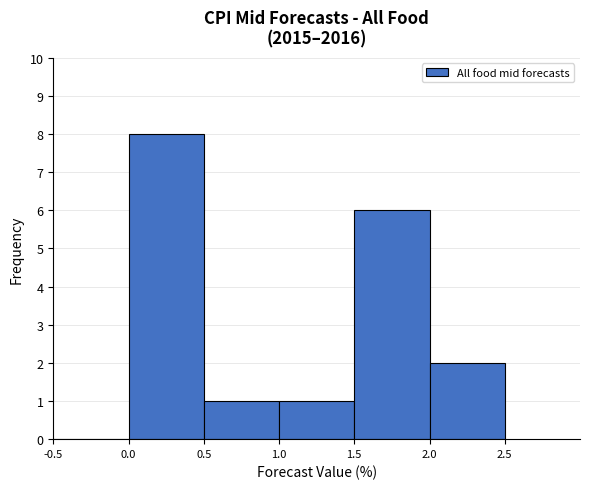

Reading left to right, list every bar in this chart as the range it spans on the x-axis followed by its height. The values are not printed on the chart, so give them approximately, as read against the axis.

-0.5 to 0.0: 0
0.0 to 0.5: 8
0.5 to 1.0: 1
1.0 to 1.5: 1
1.5 to 2.0: 6
2.0 to 2.5: 2